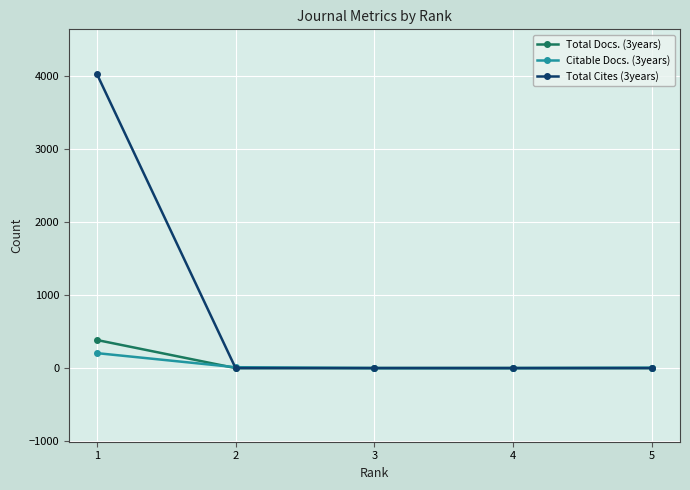

What is the maximum value shown in the chart?

4032